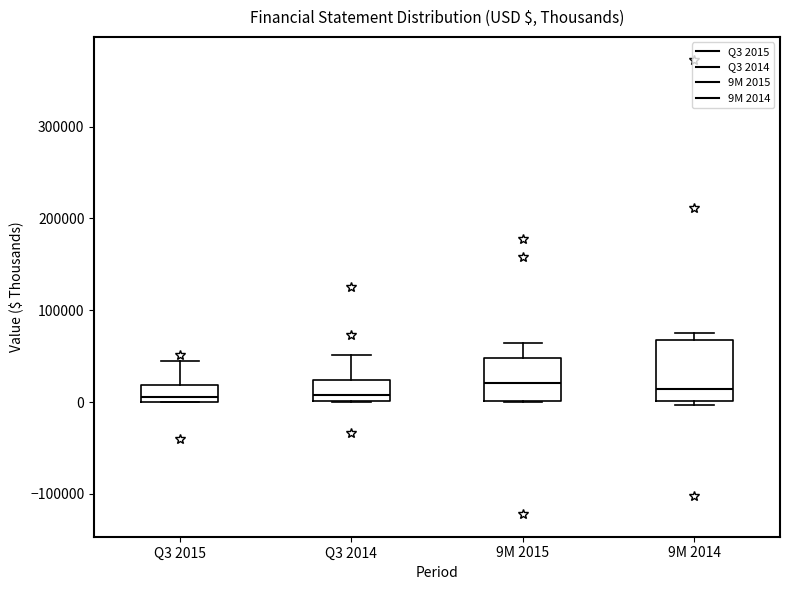

Which box is the tallest, from its lower edge to its upper edge?

9M 2014